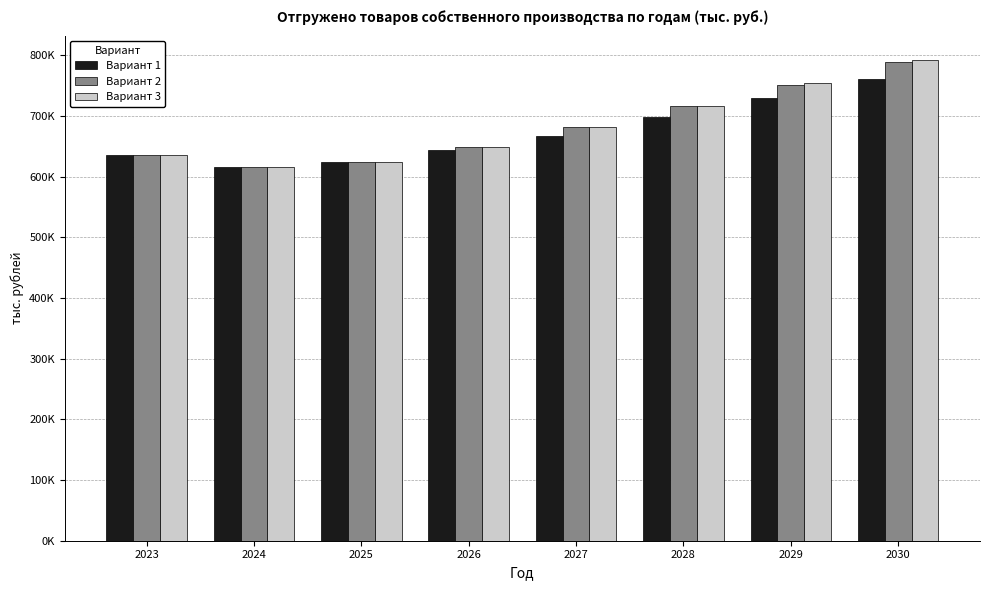

Which series has the largest total across all categories?

Вариант 3